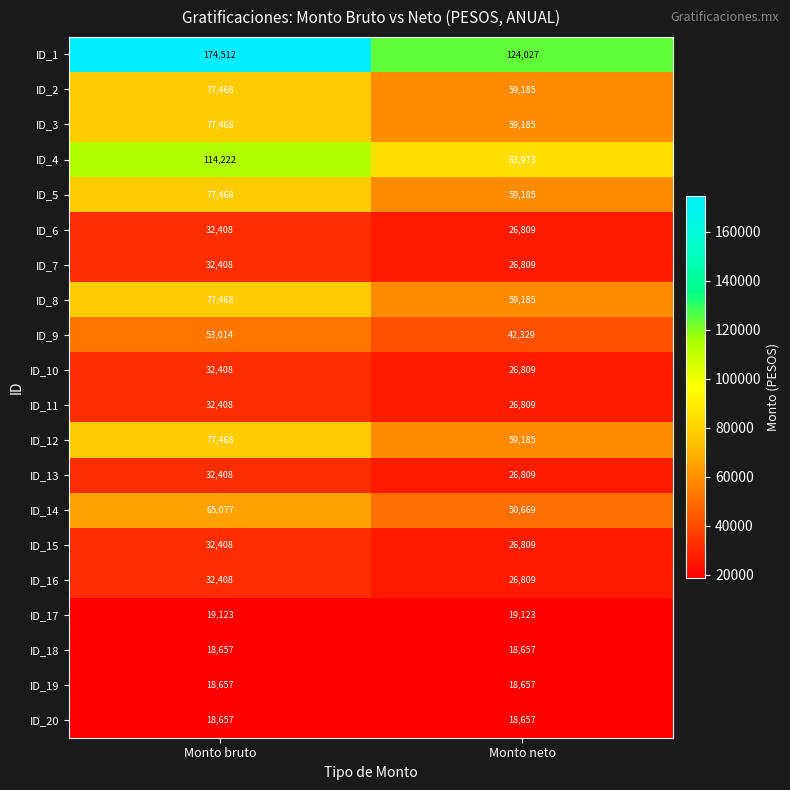

What is the difference between the highest and lowest values at Monto bruto?

155855